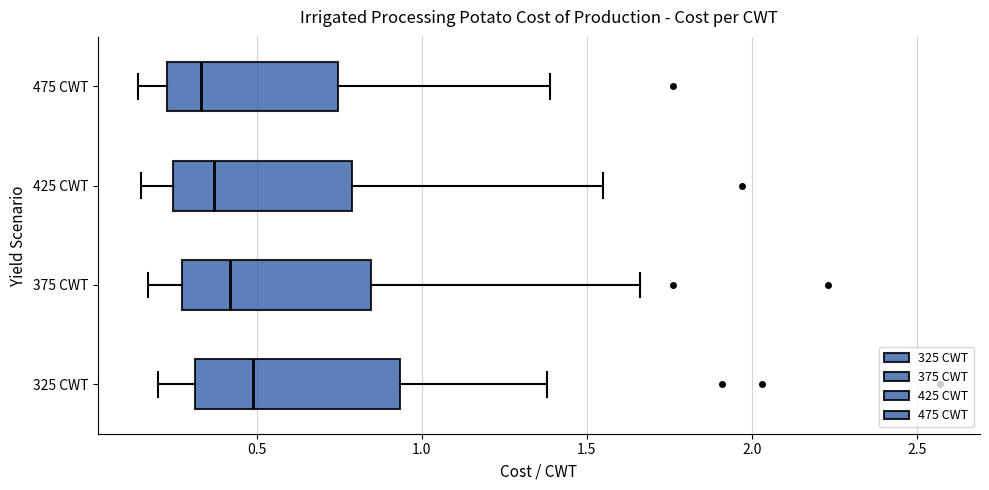

Comparing the boxes themselves (not the whiskers), which one is the widest?

325 CWT